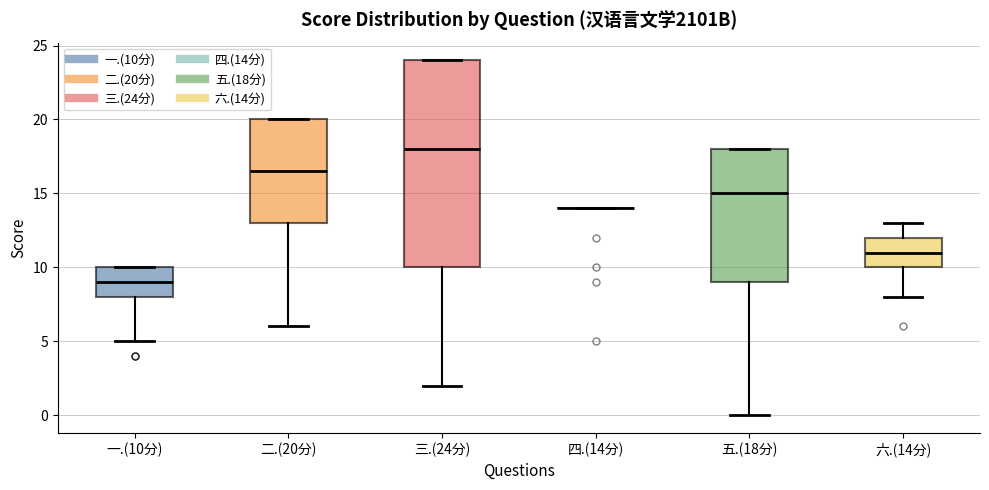

Reading left to right, read every box against the y-axis: the position of its median line, the range the box covers, and the ends of its whiskers. The values are not printed on the chart, so give them approximately, as read against the axis.

一.(10分): median 9.0, box 8.0 to 10.0, whiskers 5.0 to 10.0
二.(20分): median 16.5, box 13.0 to 20.0, whiskers 6.0 to 20.0
三.(24分): median 18.0, box 10.0 to 24.0, whiskers 2.0 to 24.0
四.(14分): box collapsed to a line at 14.0, whiskers 14.0 to 14.0
五.(18分): median 15.0, box 9.0 to 18.0, whiskers 0.0 to 18.0
六.(14分): median 11.0, box 10.0 to 12.0, whiskers 8.0 to 13.0